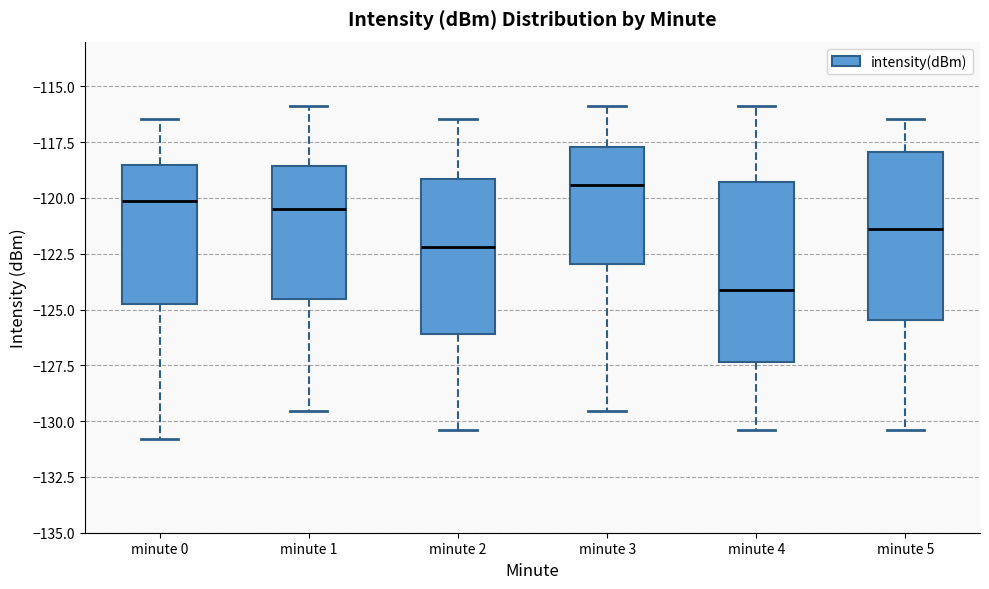

Which box is the tallest, from its lower edge to its upper edge?

minute 4